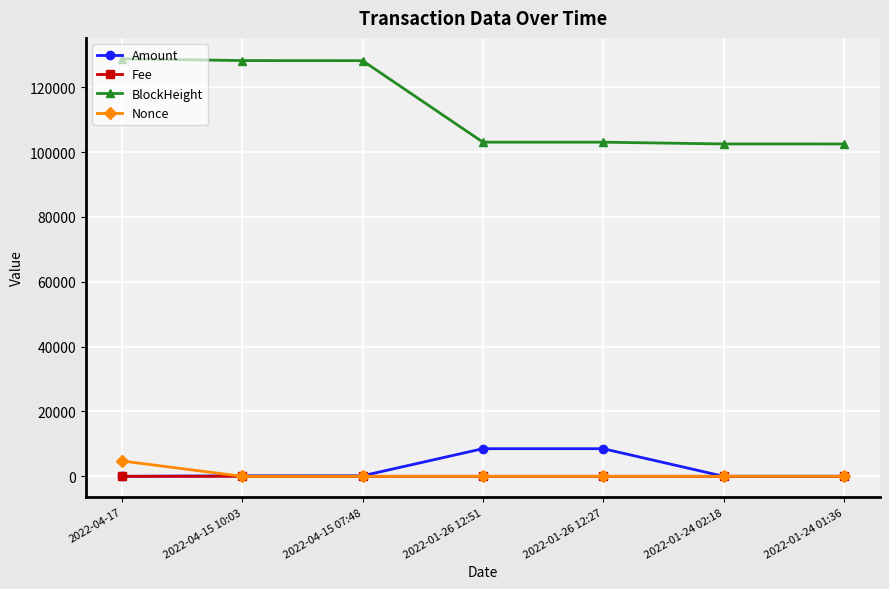

True or false: BlockHeight has more than 2 points higher than both neighbors.

False